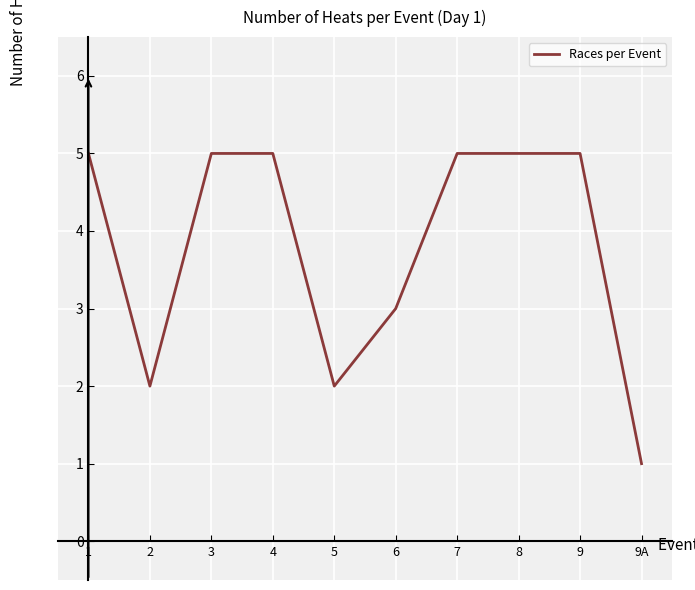

Which has a higher value, 7 or 2?

7